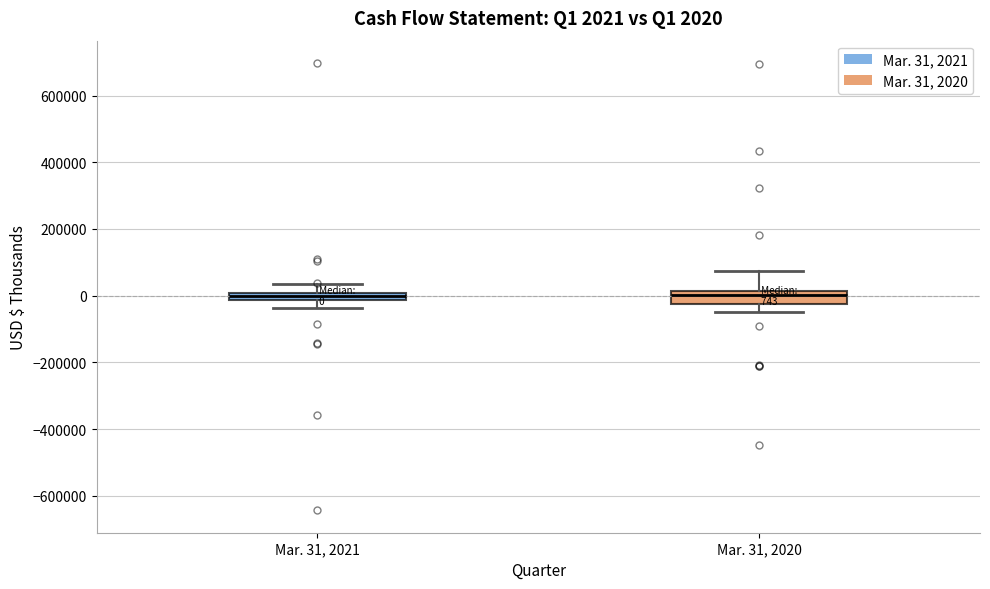

Comparing the boxes themselves (not the whiskers), which one is the tallest?

Mar. 31, 2020